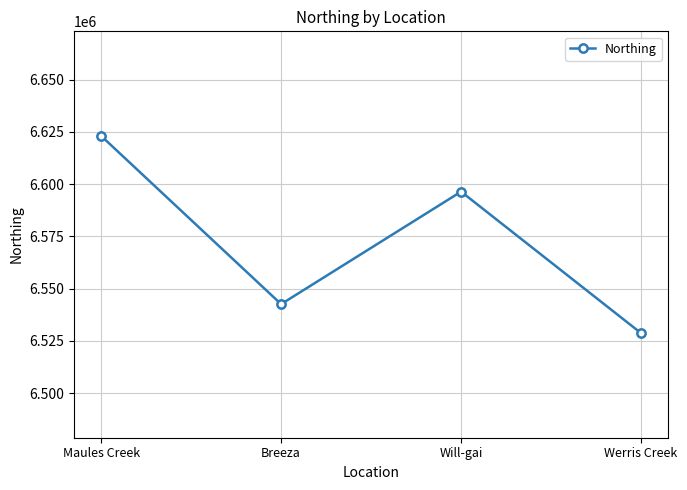

Reading right to left, what are all the values shown in this chart?

Werris Creek=6528734	Will-gai=6596392	Breeza=6542606	Maules Creek=6623037